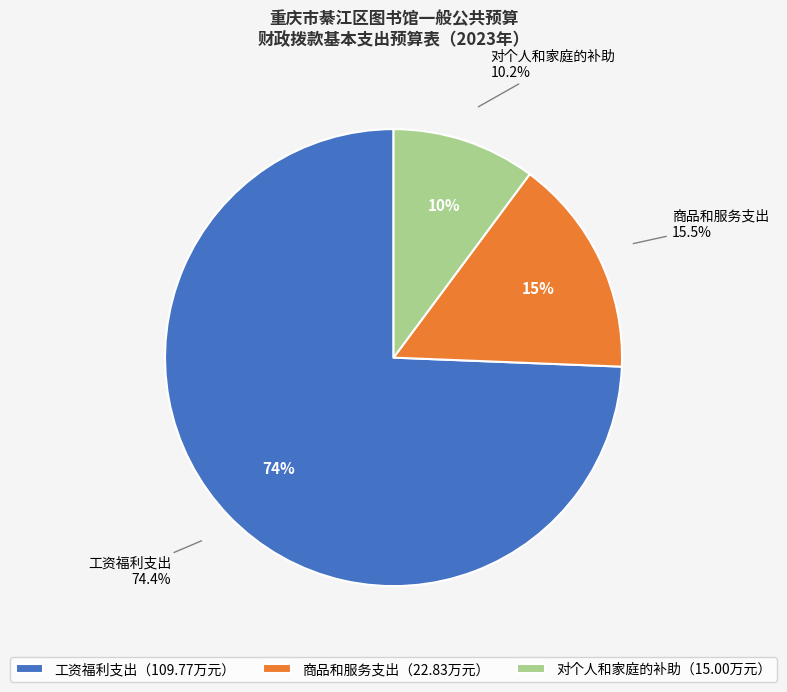

Rank the categories by value from lowest to highest.

对个人和家庭的补助, 商品和服务支出, 工资福利支出